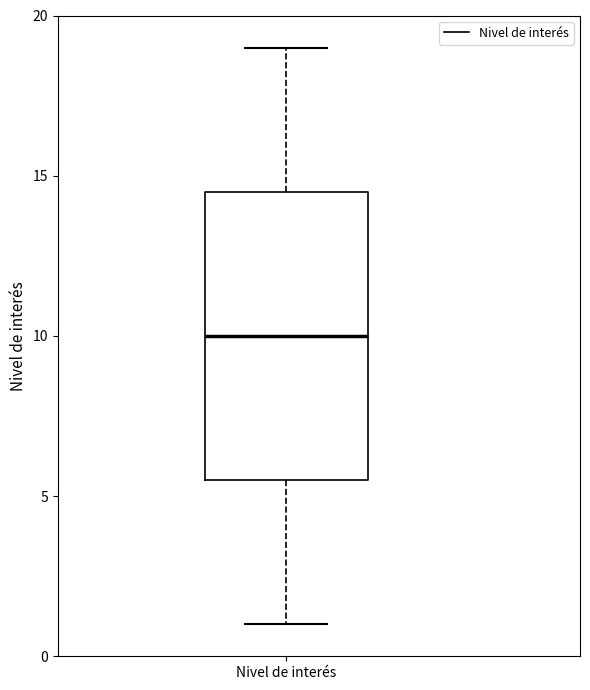

Transcribe this box plot: give where the median line is, the range the box spans, and where the two whiskers end, as read against the y-axis. The values are not printed on the chart, so give them approximately, as read against the axis.

median 10.0, box 5.5 to 14.5, whiskers 1.0 to 19.0